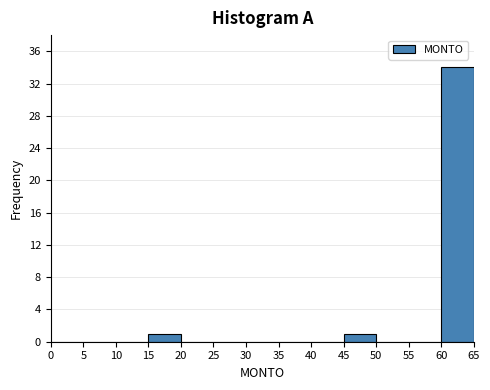

Reading left to right, list every bar in this chart as the range it spans on the x-axis followed by its height. The values are not printed on the chart, so give them approximately, as read against the axis.

0 to 5: 0
5 to 10: 0
10 to 15: 0
15 to 20: 1
20 to 25: 0
25 to 30: 0
30 to 35: 0
35 to 40: 0
40 to 45: 0
45 to 50: 1
50 to 55: 0
55 to 60: 0
60 to 65: 34